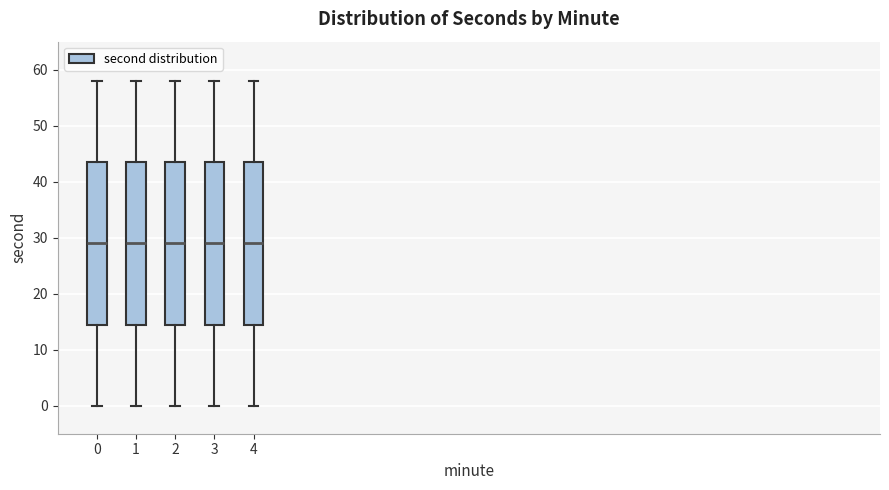

Where does the median line of the box at x = 1 sit on the y-axis? The values are not printed on the chart, so give them approximately, as read against the axis.

29